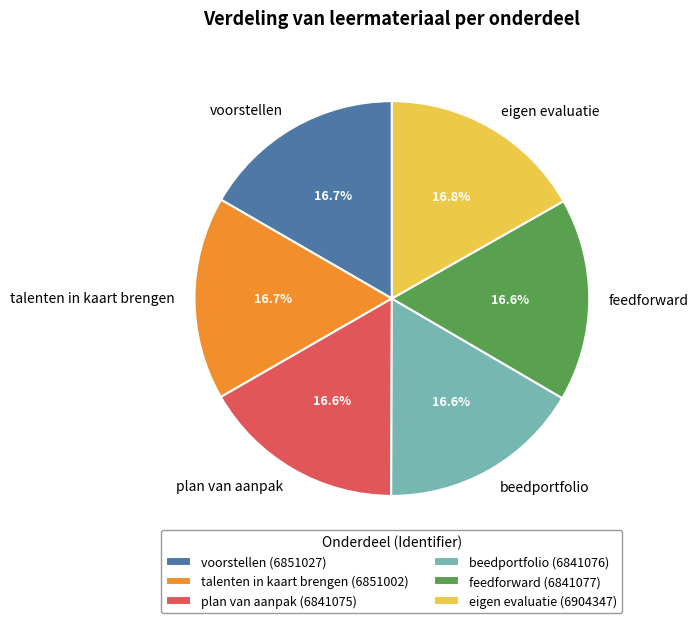

To the nearest percent, what percentage of the pie is feedforward?

17%